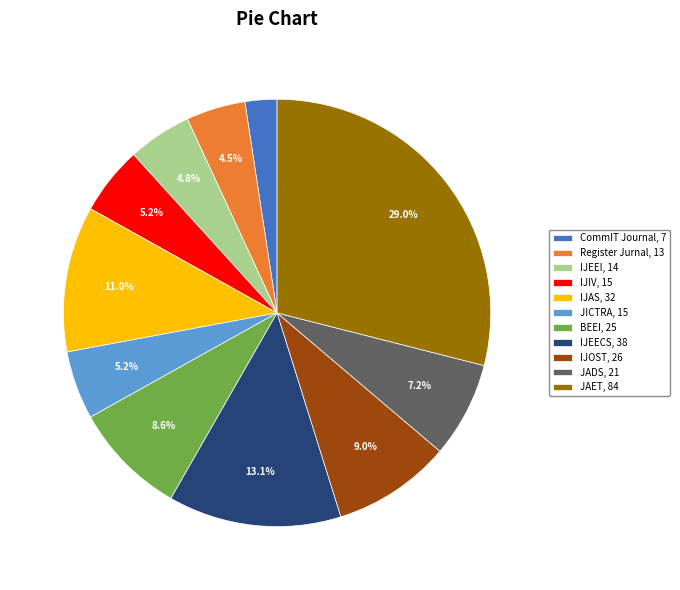

How much of the chart is everything except IJAS, 32?

89.0%